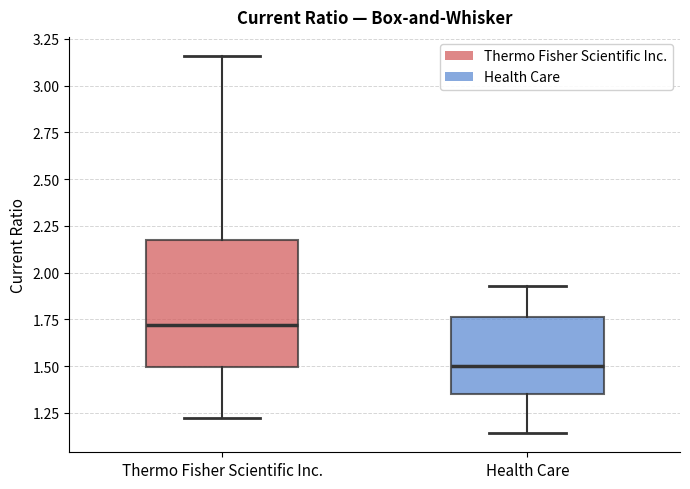

Reading left to right, read every box against the y-axis: the position of its median line, the range the box covers, and the ends of its whiskers. The values are not printed on the chart, so give them approximately, as read against the axis.

Thermo Fisher Scientific Inc.: median 1.70, box 1.50 to 2.20, whiskers 1.20 to 3.15
Health Care: median 1.50, box 1.35 to 1.75, whiskers 1.15 to 1.95